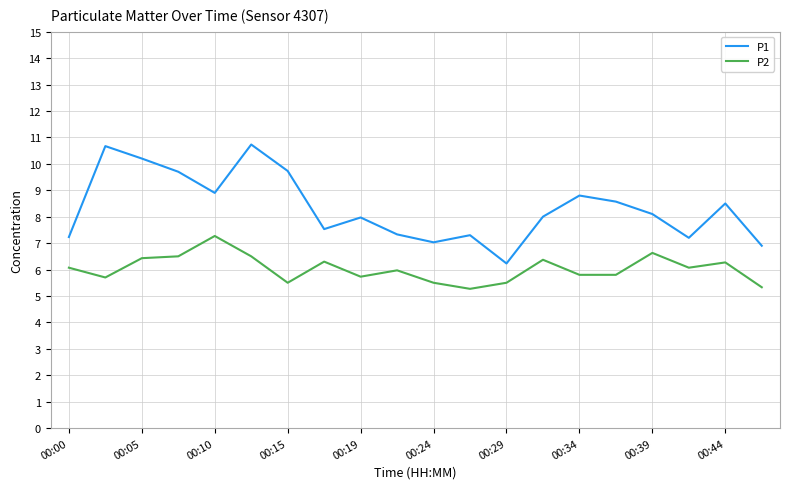

Which series has the largest total across all categories?

P1